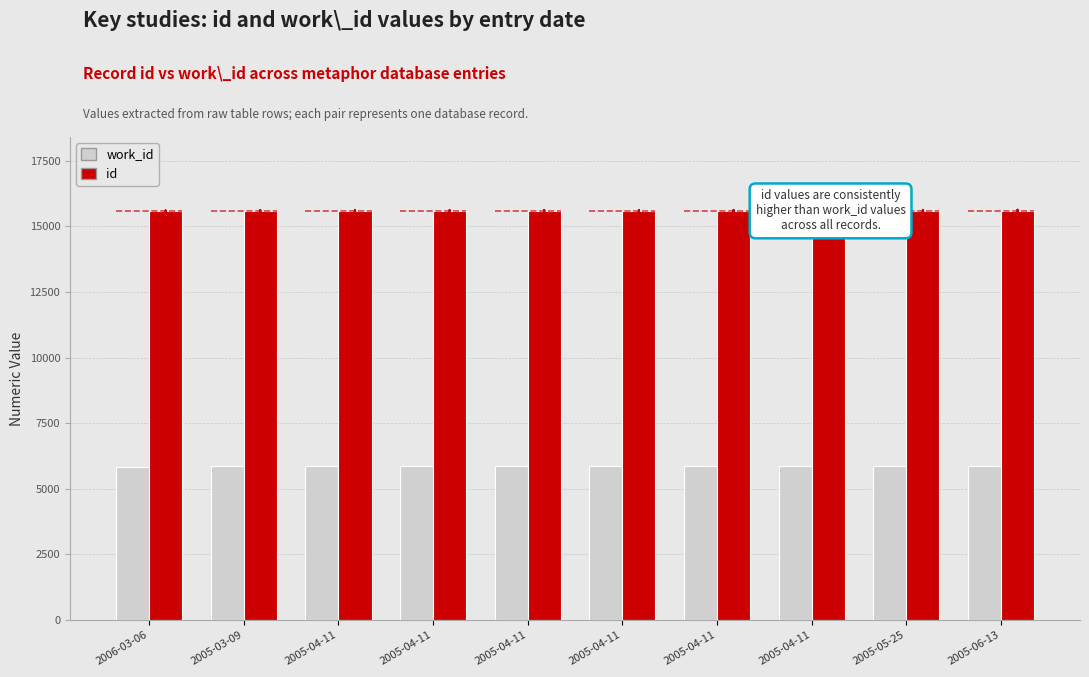

Reading left to right, extract all data points from this chart.

work_id: 2006-03-06=5845	2005-03-09=5856	2005-04-11=5857	2005-04-11=5857	2005-04-11=5857	2005-04-11=5857	2005-04-11=5859	2005-04-11=5860	2005-05-25=5862	2005-06-13=5866
id: 2006-03-06=15574	2005-03-09=15588	2005-04-11=15589	2005-04-11=15590	2005-04-11=15591	2005-04-11=15592	2005-04-11=15593	2005-04-11=15594	2005-05-25=15596	2005-06-13=15600